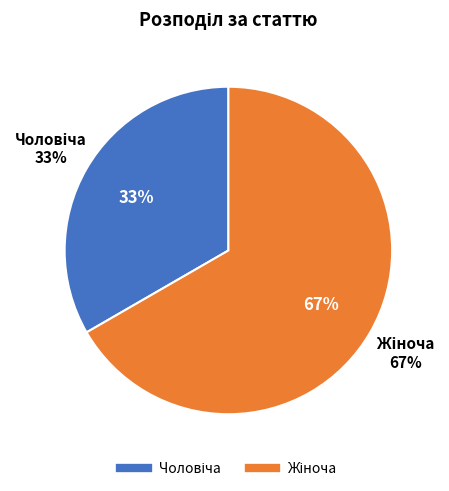

Combined, do Чоловіча and Жіноча account for over 50%?

Yes